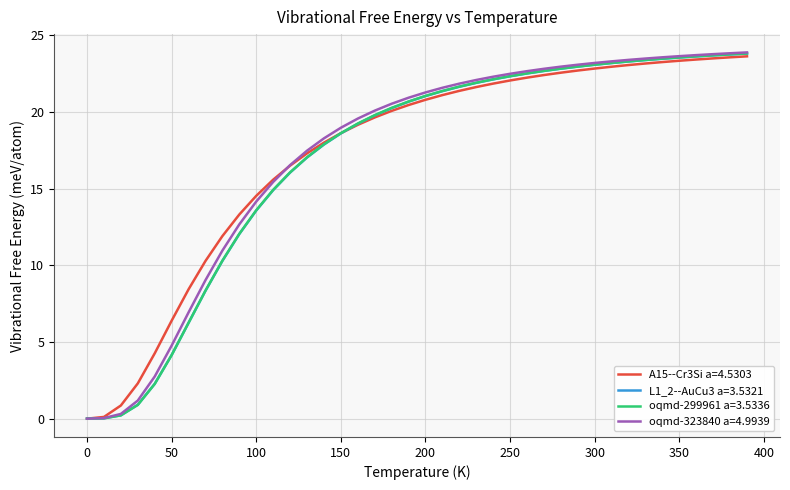

How many distinct data groups are displayed?

4